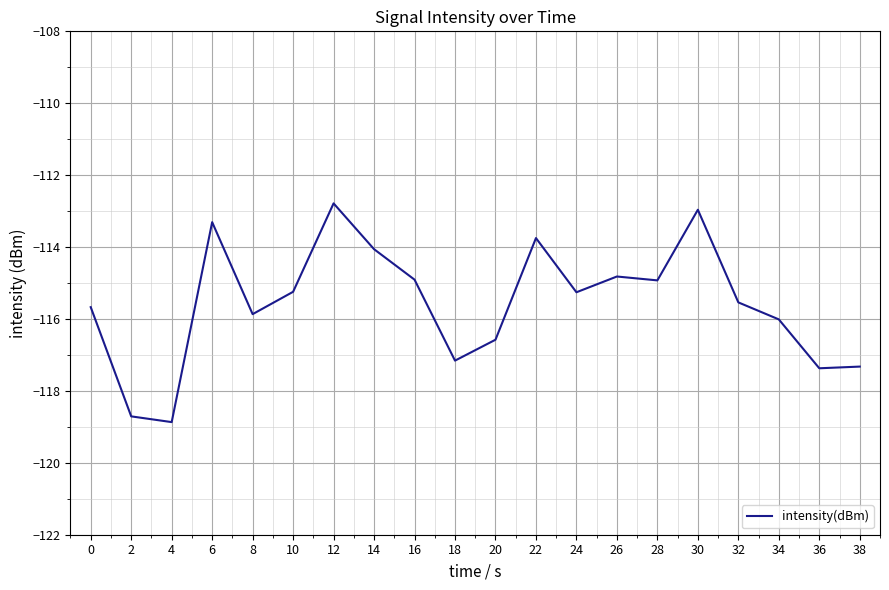

What is the average value?

-115.6